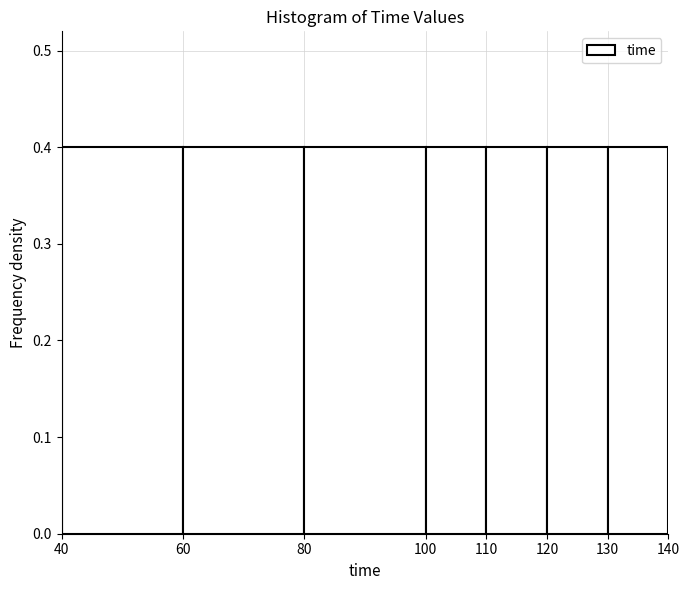

What is the height of the bar covering 60 to 80 on the x-axis? The values are not printed on the chart, so give them approximately, as read against the axis.

0.4